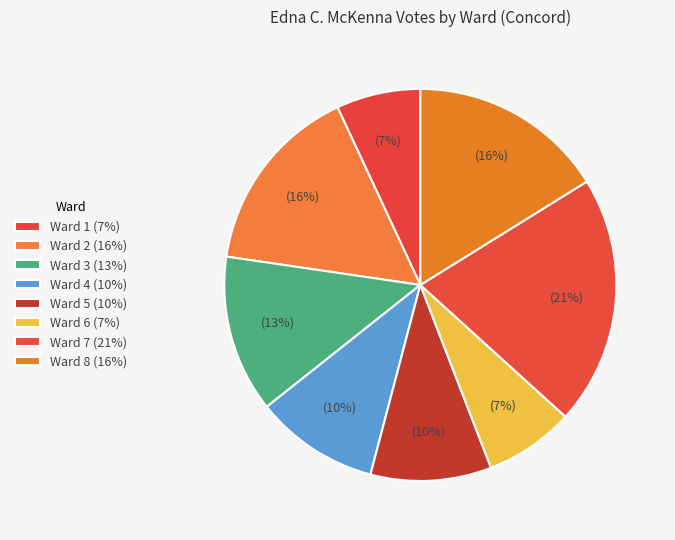

Count the number of slices in the pie.

8